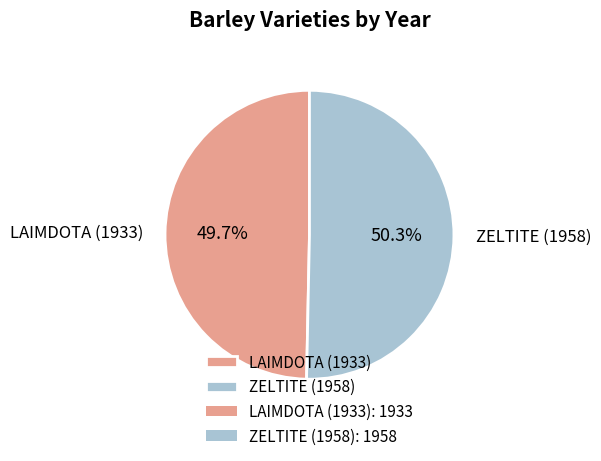

Between LAIMDOTA (1933) and ZELTITE (1958), which is larger?

ZELTITE (1958)